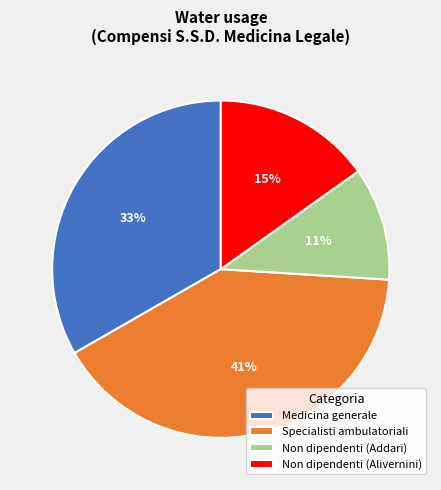

How many segments does this pie chart have?

4